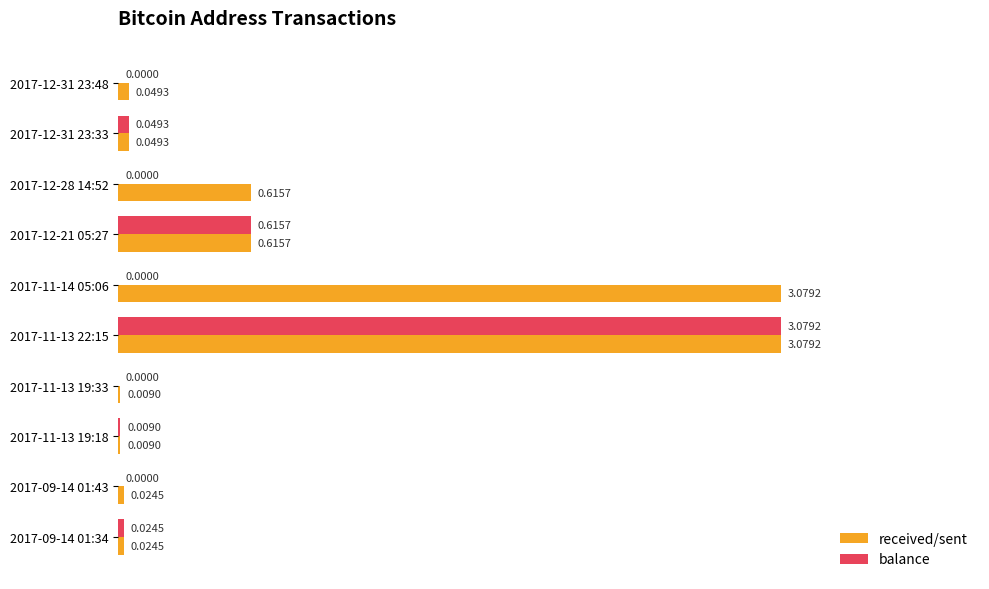

Which series has the largest total across all categories?

received/sent